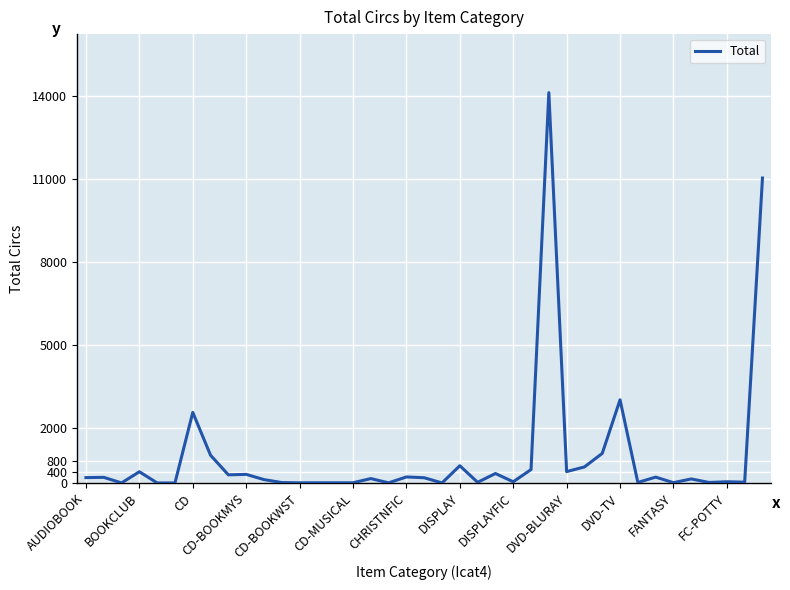

How many categories are shown in the chart?

39